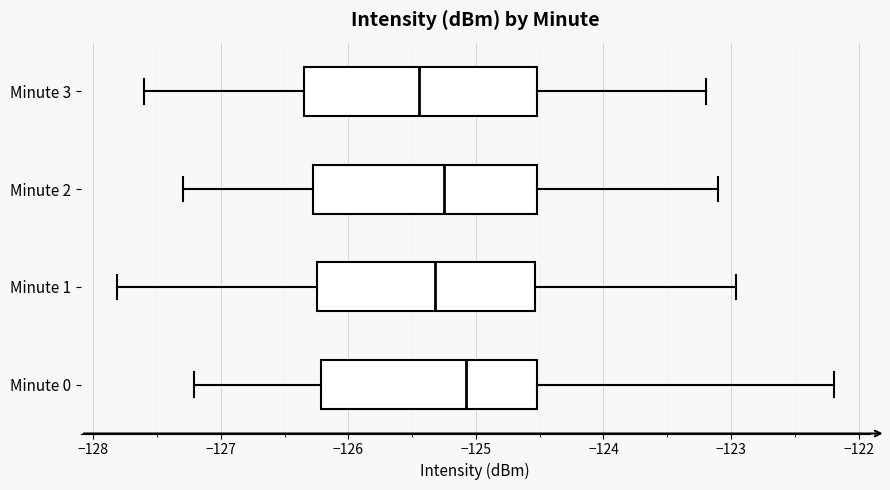

Where is the right edge of the box for Minute 3 on the x-axis? The values are not printed on the chart, so give them approximately, as read against the axis.

-124.5